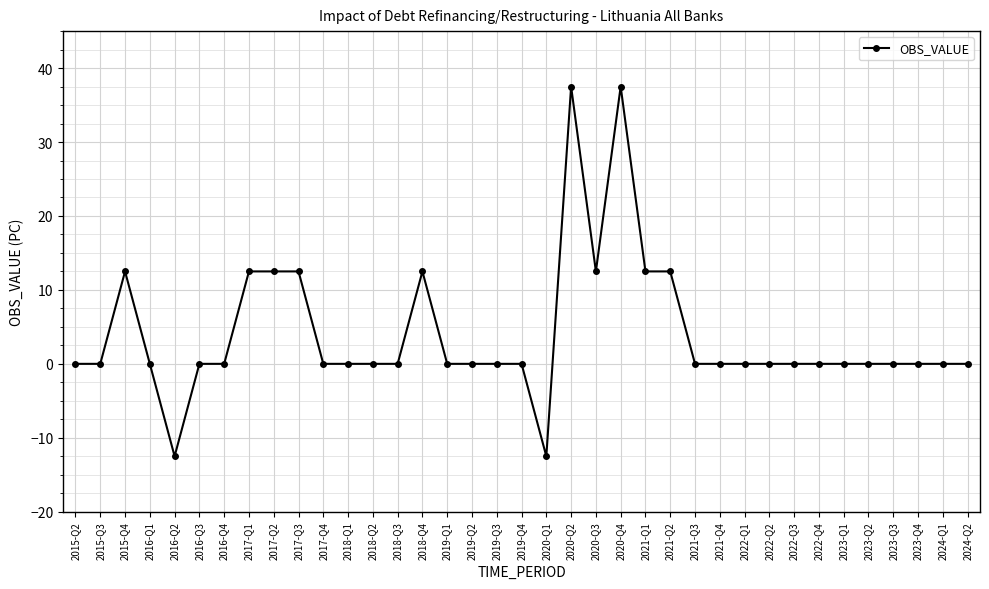

What is the label of the 11th point from the left?

2017-Q4